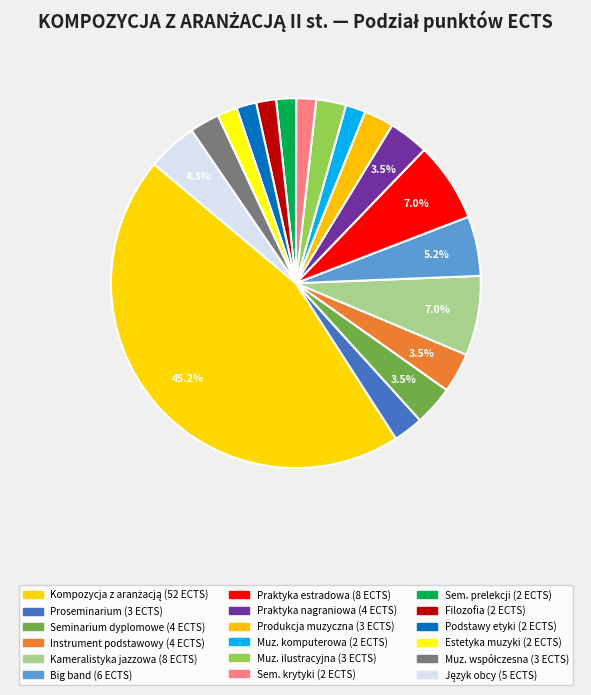

To the nearest percent, what is the average slice percentage?

6%